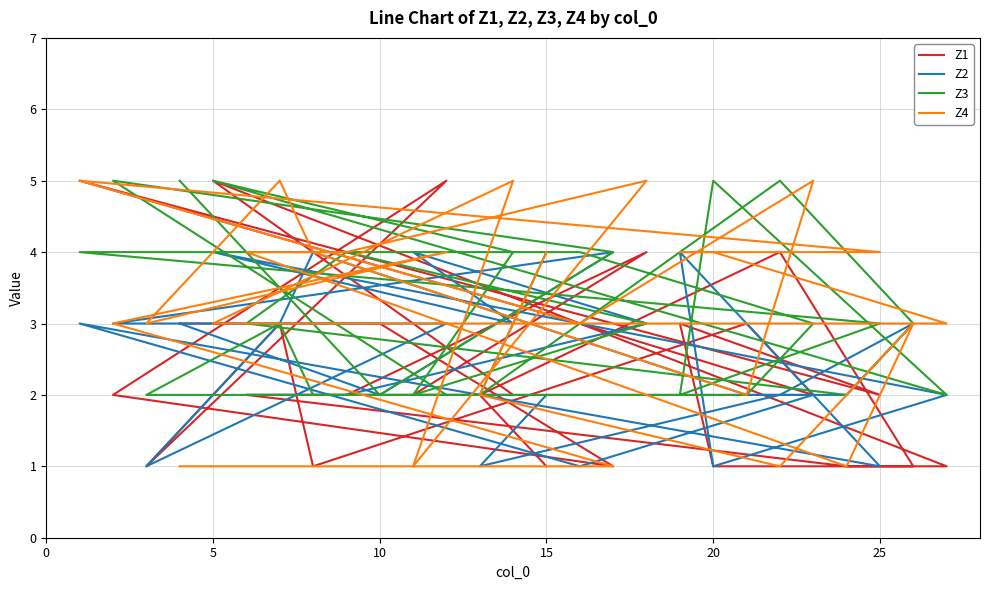

Reading left to right, what are all the values shown in this chart?

Z1: 1	2	4	1	1	2	2	4	2	2	5	1	1	3	2	5	3	2	3	1	3	1	5	2	1	3	3
Z2: 2	1	2	3	2	2	2	3	4	3	4	2	1	4	1	3	1	2	2	4	3	1	3	3	4	2	3
Z3: 4	2	5	3	2	3	4	3	2	4	5	2	5	2	3	4	4	3	2	2	3	2	2	5	4	2	5
Z4: 4	2	1	3	1	4	4	5	1	5	3	3	4	4	4	5	3	5	2	4	5	3	4	3	1	1	1